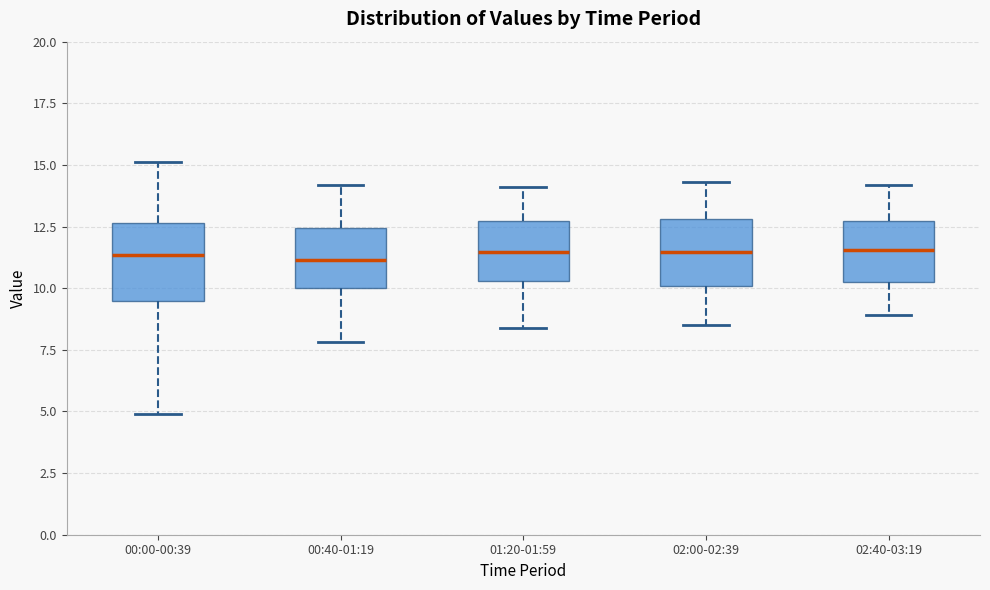

Reading left to right, transcribe this box plot: for each box, give where its median line is, the range the box spans, and where its two whiskers end, as read against the y-axis. The values are not printed on the chart, so give them approximately, as read against the axis.

00:00-00:39: median 11.5, box 9.5 to 12.5, whiskers 5.0 to 15.0
00:40-01:19: median 11.0, box 10.0 to 12.5, whiskers 8.0 to 14.0
01:20-01:59: median 11.5, box 10.5 to 12.5, whiskers 8.5 to 14.0
02:00-02:39: median 11.5, box 10.0 to 13.0, whiskers 8.5 to 14.5
02:40-03:19: median 11.5, box 10.5 to 12.5, whiskers 9.0 to 14.0